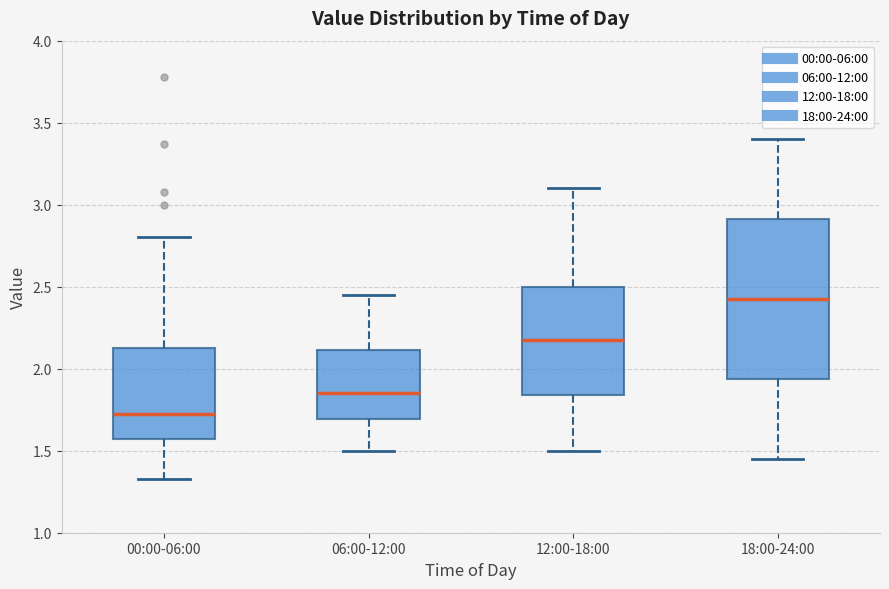

Reading left to right, transcribe this box plot: for each box, give where its median line is, the range the box spans, and where its two whiskers end, as read against the y-axis. The values are not printed on the chart, so give them approximately, as read against the axis.

00:00-06:00: median 1.75, box 1.55 to 2.15, whiskers 1.35 to 2.80
06:00-12:00: median 1.85, box 1.70 to 2.10, whiskers 1.50 to 2.45
12:00-18:00: median 2.20, box 1.85 to 2.50, whiskers 1.50 to 3.10
18:00-24:00: median 2.45, box 1.95 to 2.90, whiskers 1.45 to 3.40